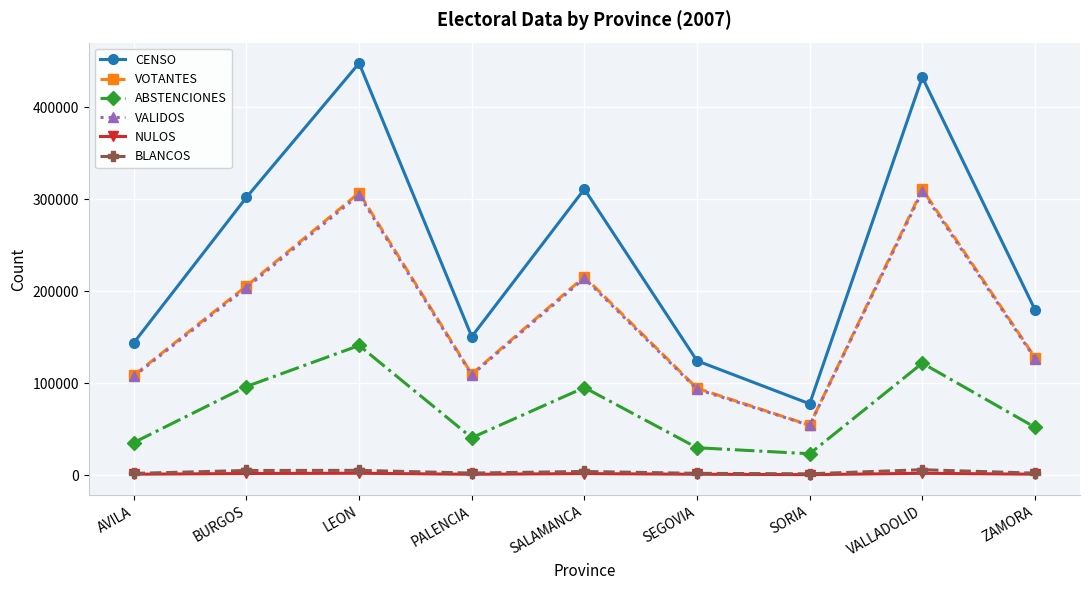

Count the number of categories in the chart.

9